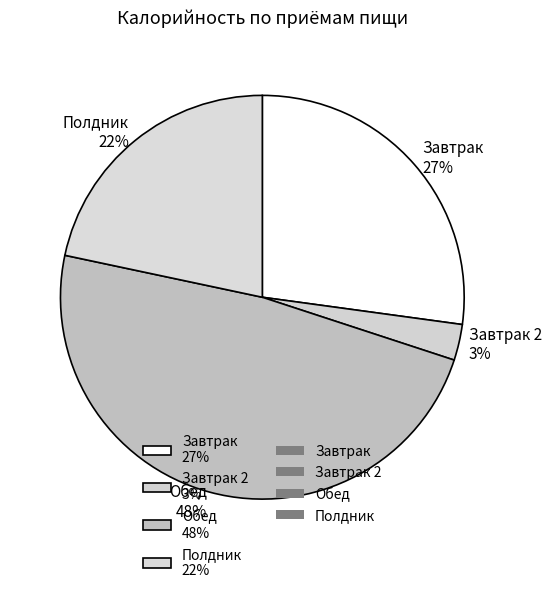

True or false: Обед 48% accounts for 41% of the total.

False